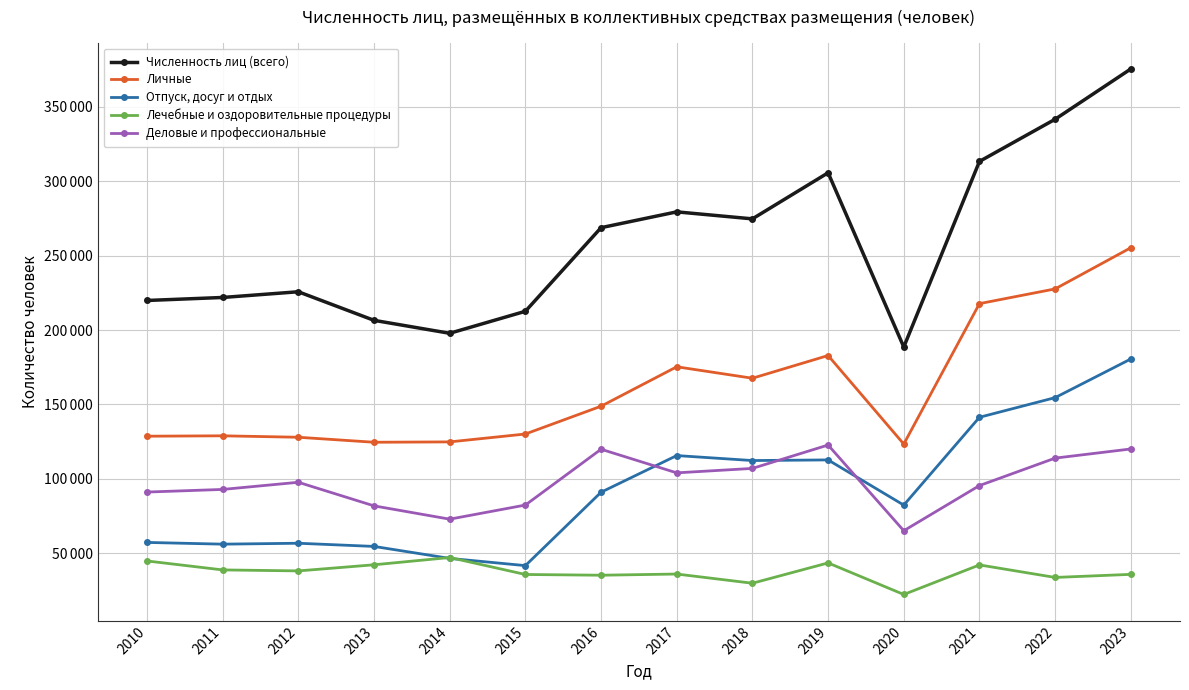

What are all the series names shown in the legend?

Численность лиц (всего), Личные, Отпуск, досуг и отдых, Лечебные и оздоровительные процедуры, Деловые и профессиональные